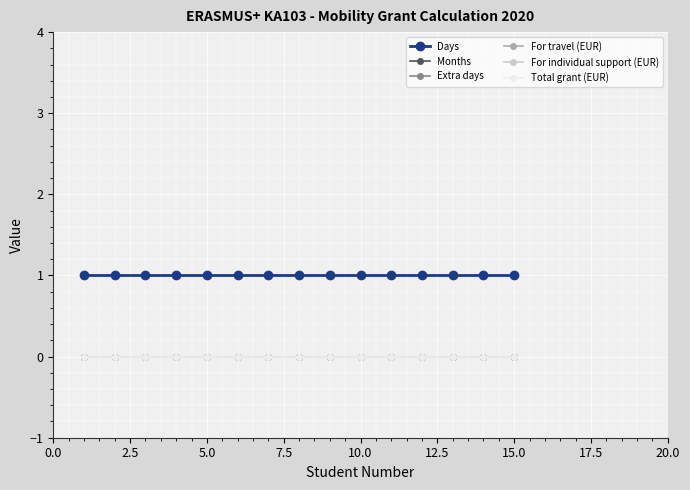

Is this an area chart (filled region under the line)?

No